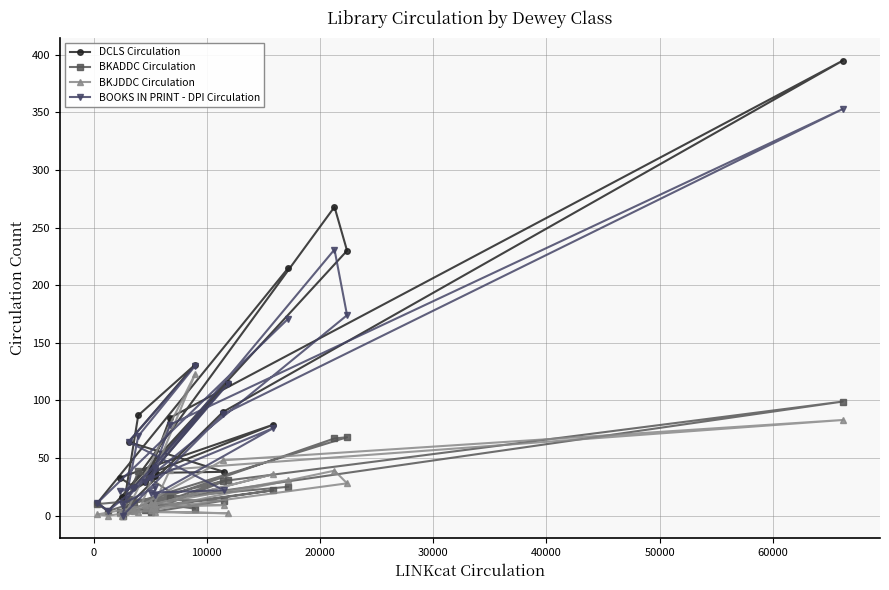

Which series has the largest range (max minus min)?

DCLS Circulation